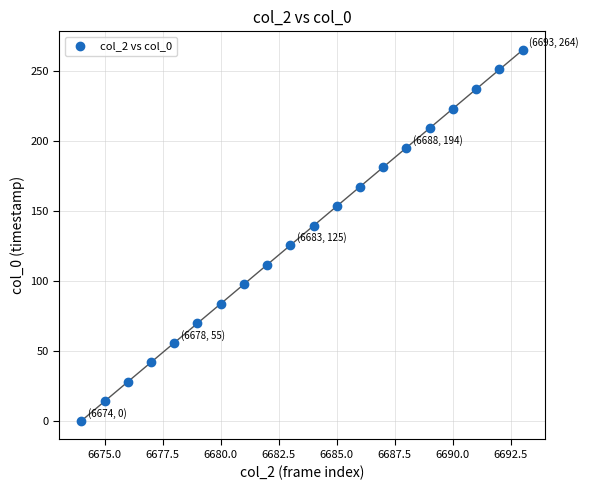

What is the range of X values (max minus min)?

19.0